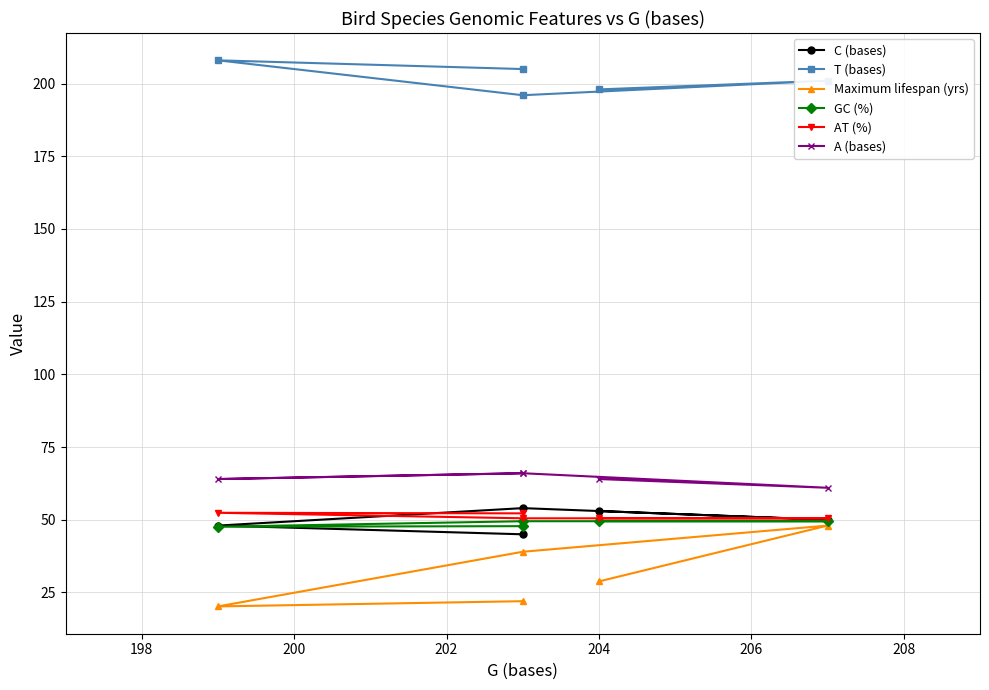

What is the difference between the maximum and minimum values in the A (bases) series?

5.0